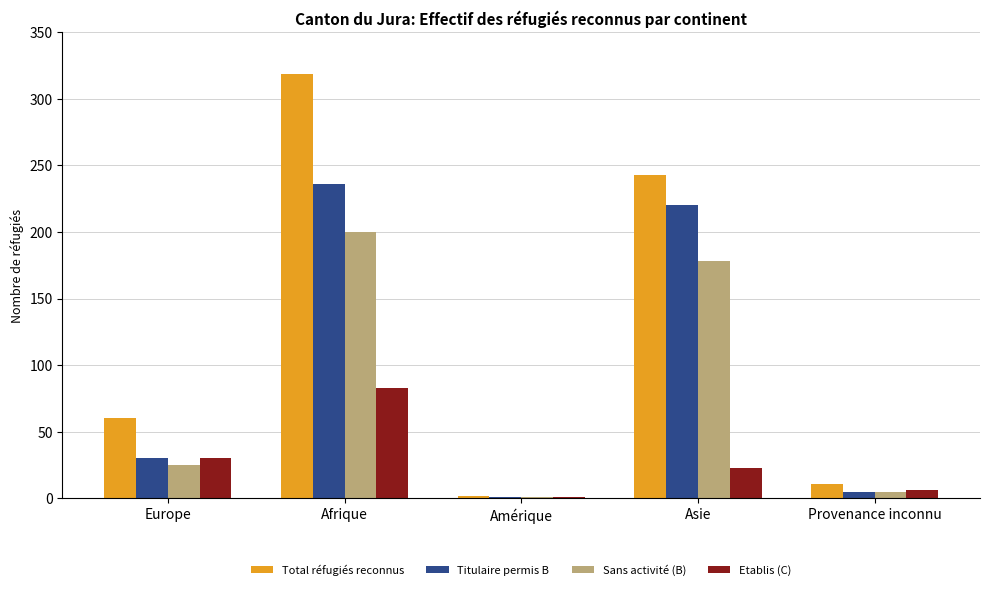

Between Europe and Provenance inconnu, which series saw the biggest shift?

Total réfugiés reconnus